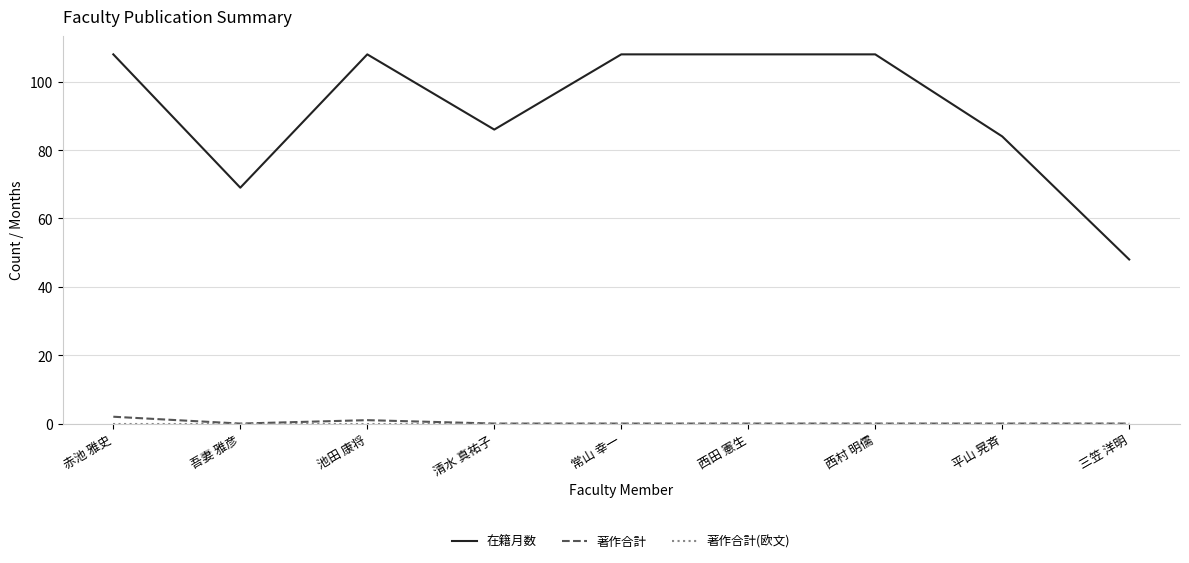

What position from the left is 赤池 雅史?

1